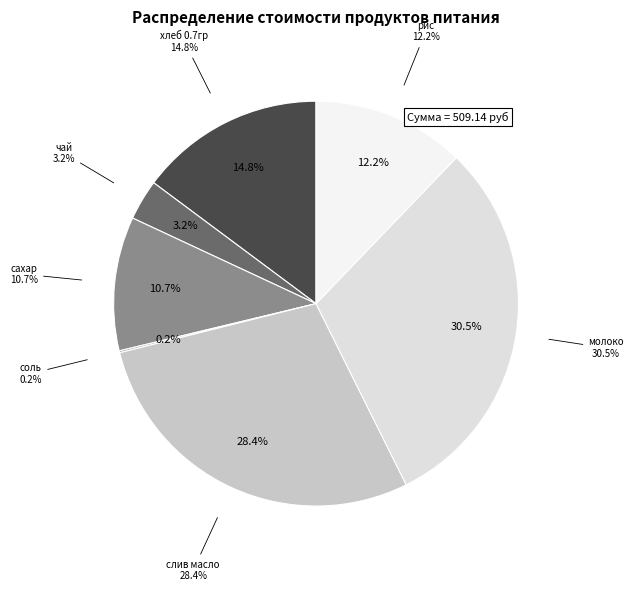

Between молоко and слив масло, which is larger?

молоко